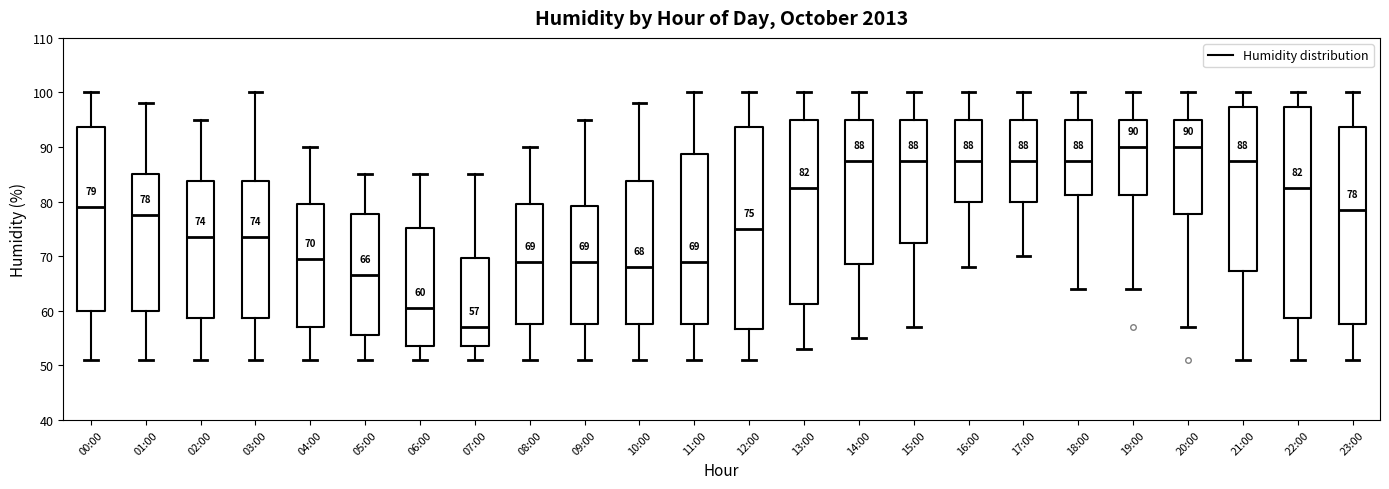

Which box's median line is the lowest?

07:00